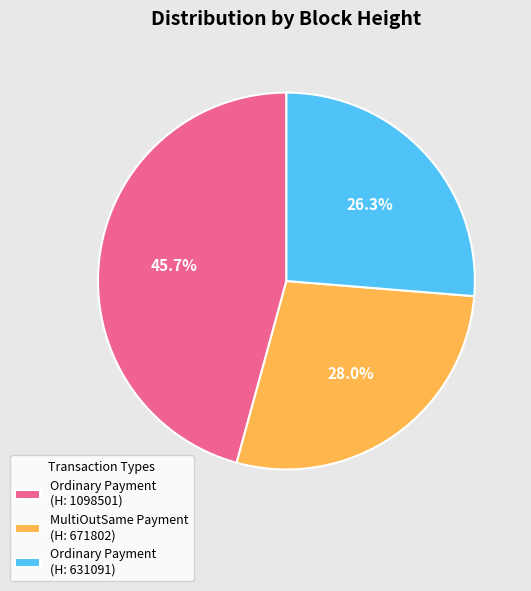

Is there a majority slice in this chart?

No